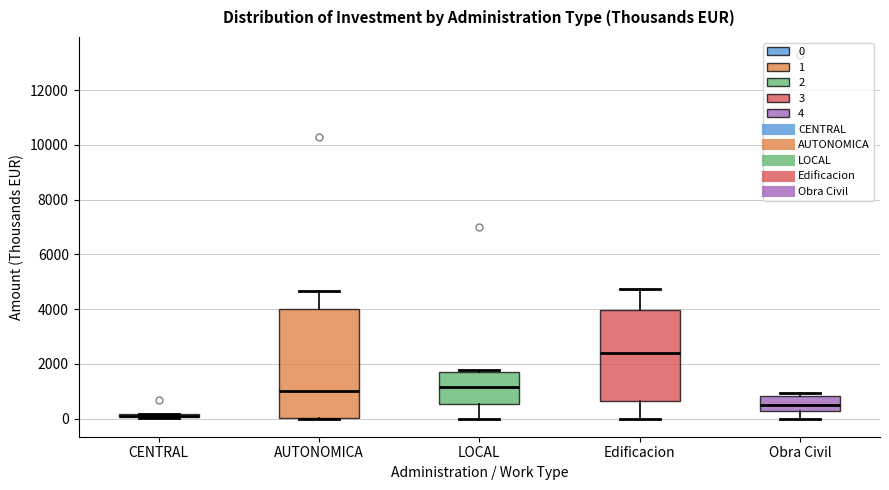

Comparing the boxes themselves (not the whiskers), which one is the tallest?

AUTONOMICA